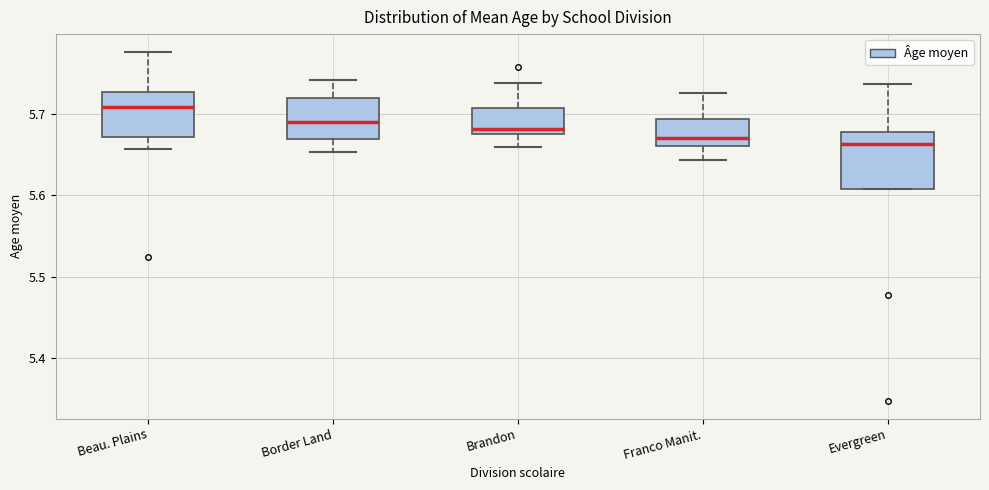

Reading left to right, transcribe this box plot: for each box, give where its median line is, the range the box spans, and where its two whiskers end, as read against the y-axis. The values are not printed on the chart, so give them approximately, as read against the axis.

Beau. Plains: median 5.71, box 5.67 to 5.73, whiskers 5.66 to 5.78
Border Land: median 5.69, box 5.67 to 5.72, whiskers 5.65 to 5.74
Brandon: median 5.68 (just above the box's lower edge), box 5.68 to 5.71, whiskers 5.66 to 5.74
Franco Manit.: median 5.67, box 5.66 to 5.69, whiskers 5.64 to 5.73
Evergreen: median 5.66, box 5.61 to 5.68, whiskers 5.61 to 5.74